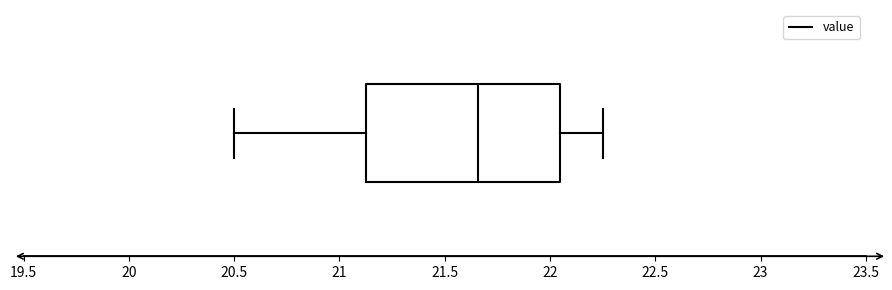

Where is the right edge of the box on the x-axis? The values are not printed on the chart, so give them approximately, as read against the axis.

22.05